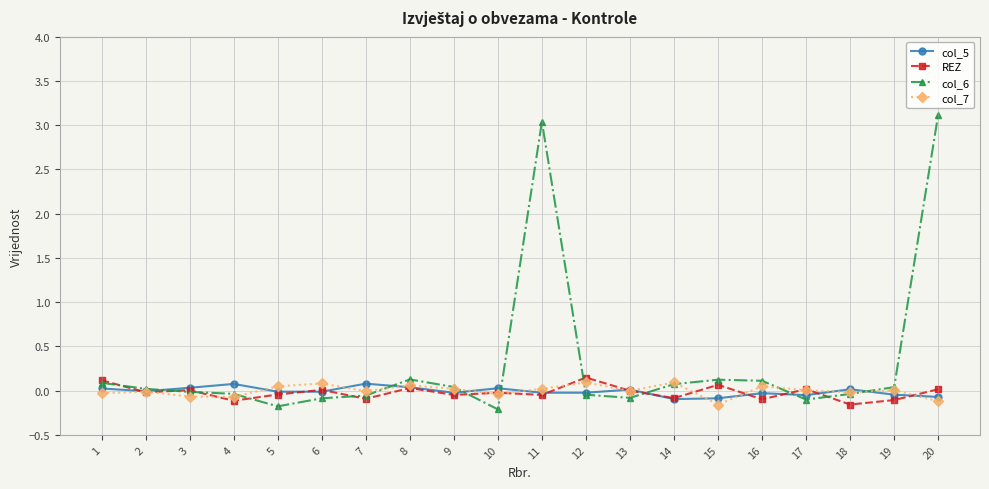

Which series has the widest spread of values?

col_6